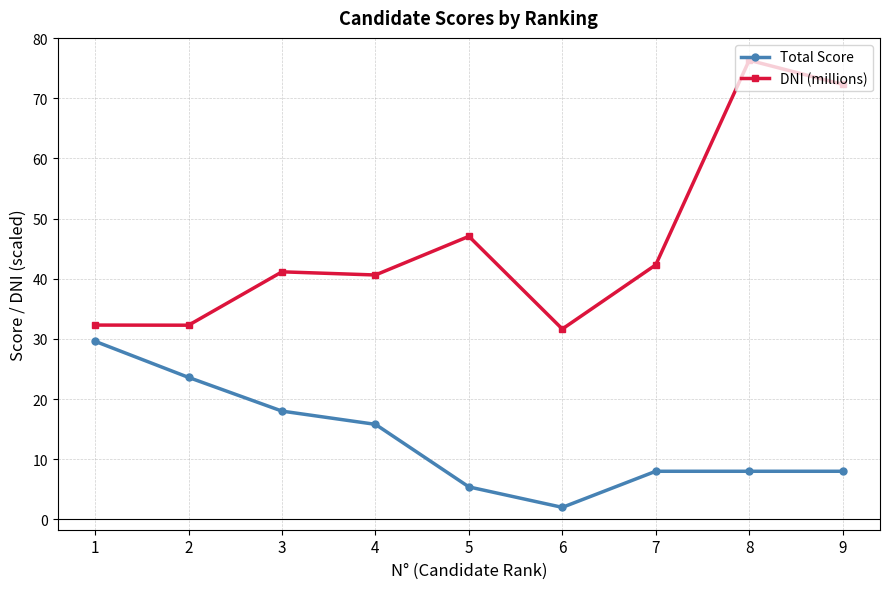

What is the value of the DNI (millions) point at the 6th from the left?

31.6